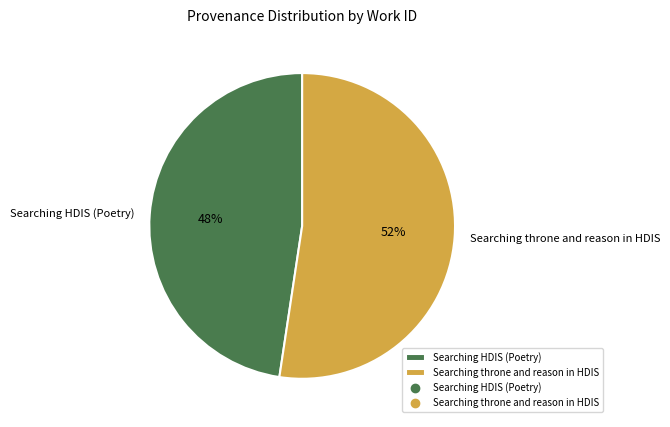

Between Searching throne and reason in HDIS and Searching HDIS (Poetry), which is larger?

Searching throne and reason in HDIS